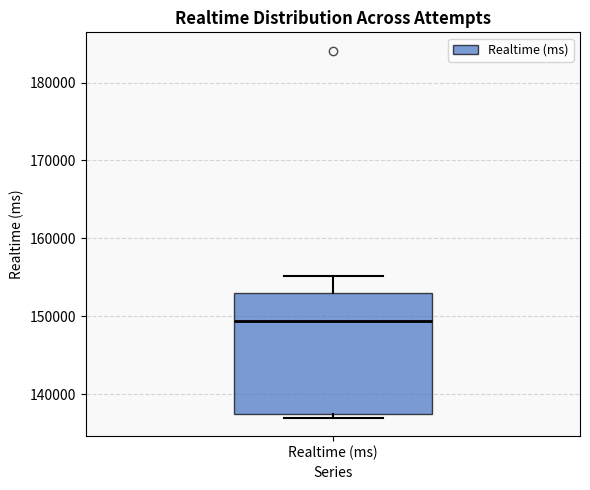

Transcribe this box plot: give where the median line is, the range the box spans, and where the two whiskers end, as read against the y-axis. The values are not printed on the chart, so give them approximately, as read against the axis.

median 149000, box 137000 to 153000, whiskers 137000 (just below the box's lower edge) to 155000